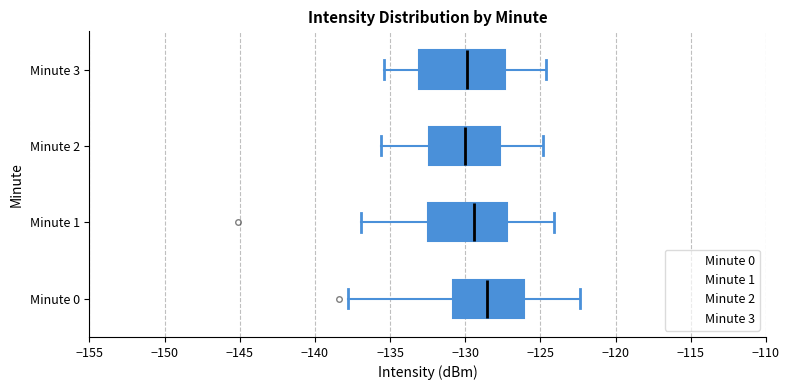

Reading bottom to top, transcribe this box plot: for each box, give where its median line is, the range the box spans, and where its two whiskers end, as read against the x-axis. The values are not printed on the chart, so give them approximately, as read against the axis.

Minute 0: median -128.5, box -131.0 to -126.0, whiskers -138.0 to -122.5
Minute 1: median -129.5, box -132.5 to -127.0, whiskers -137.0 to -124.0
Minute 2: median -130.0, box -132.5 to -127.5, whiskers -135.5 to -125.0
Minute 3: median -130.0, box -133.0 to -127.5, whiskers -135.5 to -124.5